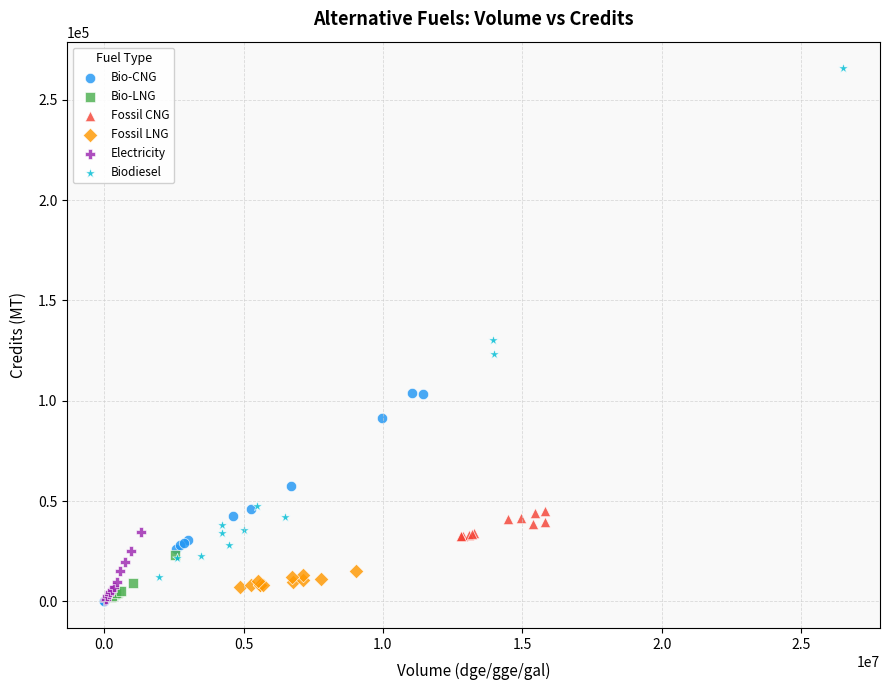

Which series has the widest spread of Y values?

Biodiesel